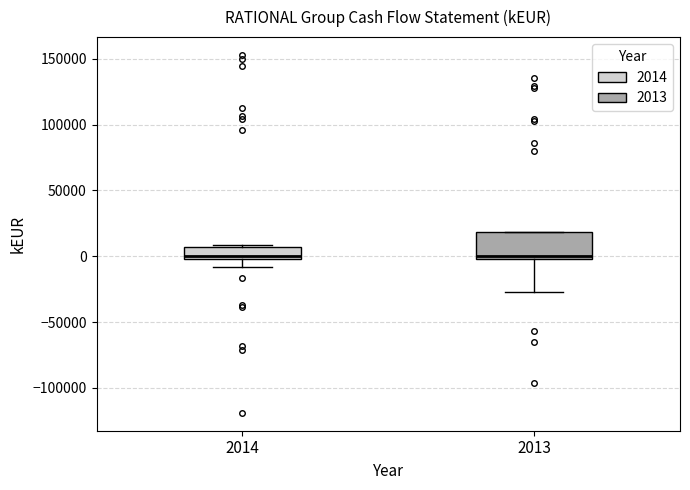

Reading left to right, read every box against the y-axis: the position of its median line, the range the box covers, and the ends of its whiskers. The values are not printed on the chart, so give them approximately, as read against the axis.

2014: median 0 (just above the box's lower edge), box 0 to 5000, whiskers -10000 to 10000
2013: median 0 (just above the box's lower edge), box 0 to 20000, whiskers -30000 to 20000